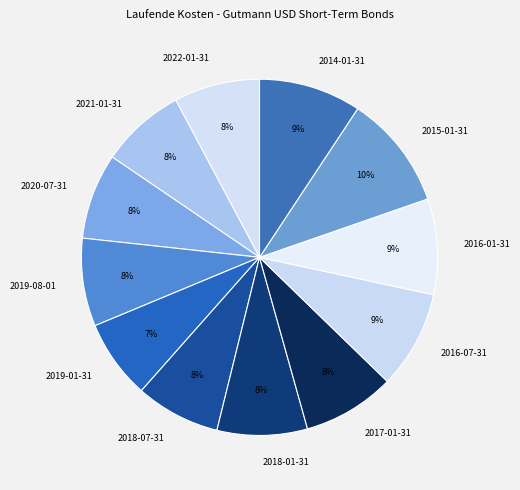

To the nearest percent, what is the average slice percentage?

8%